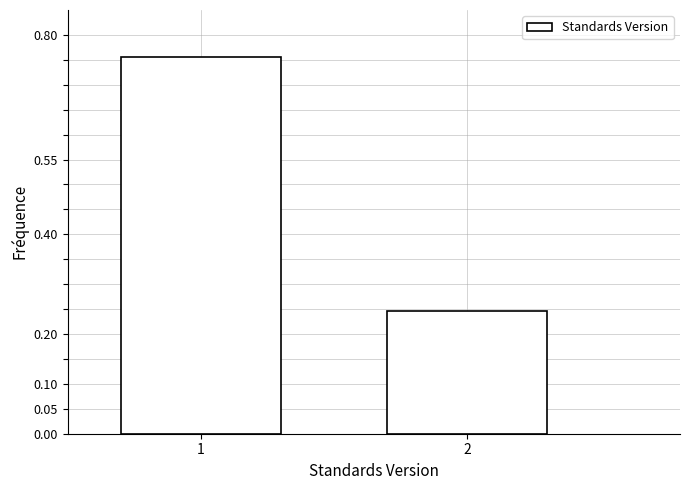

The chart shows a value of 0.3 at 1. True or false?

False